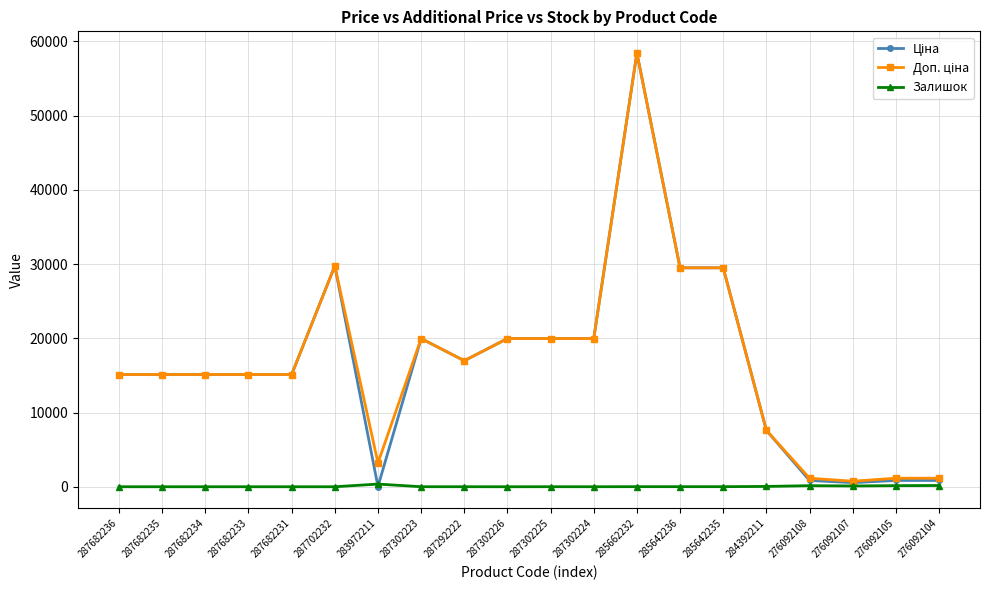

True or false: Залишок has more than 1 interior local peaks.

True